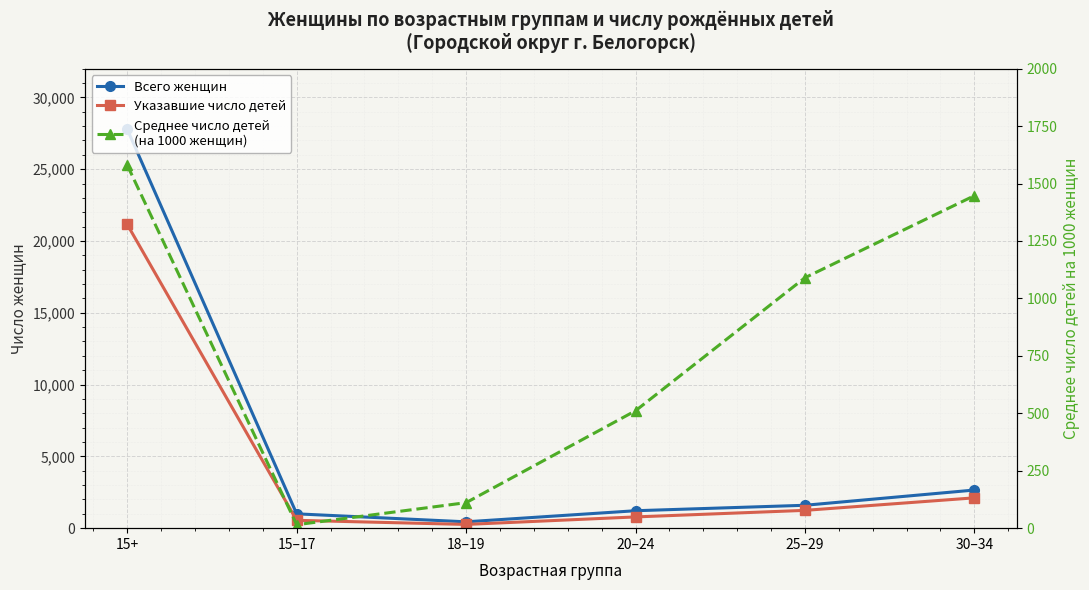

Reading left to right, transcribe all the data shown in this chart.

Всего женщин: 15+=27775	15–17=998	18–19=442	20–24=1214	25–29=1594	30–34=2655
Указавшие число детей: 15+=21149	15–17=547	18–19=261	20–24=783	25–29=1240	30–34=2112
Среднее число детей
(на 1000 женщин): 15+=1580	15–17=15	18–19=111	20–24=511	25–29=1090	30–34=1447